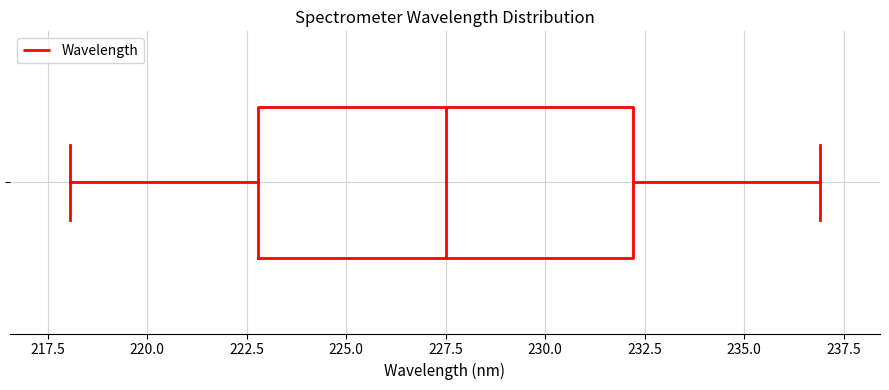

Read this box plot against the x-axis: the position of the median line, the range covered by the box, and the ends of both whiskers. The values are not printed on the chart, so give them approximately, as read against the axis.

median 227.5, box 223.0 to 232.0, whiskers 218.0 to 237.0